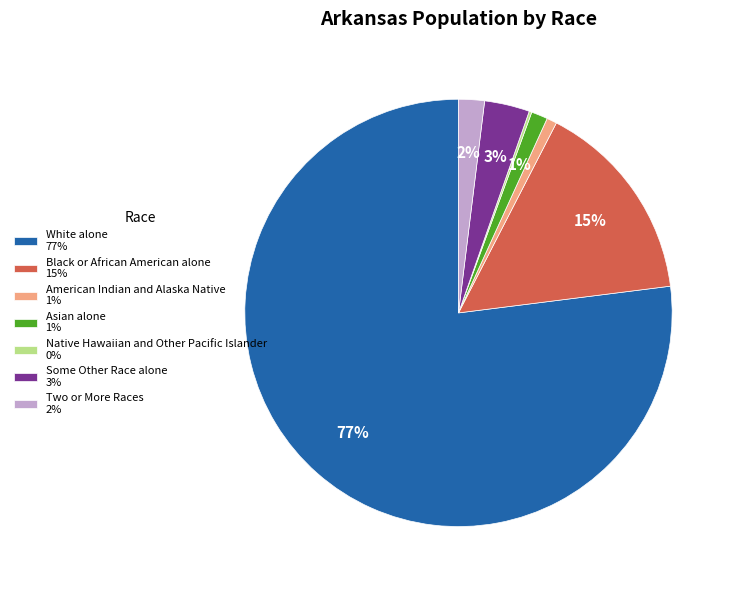

Between Black or African American alone 15% and Asian alone 1%, which is larger?

Black or African American alone 15%